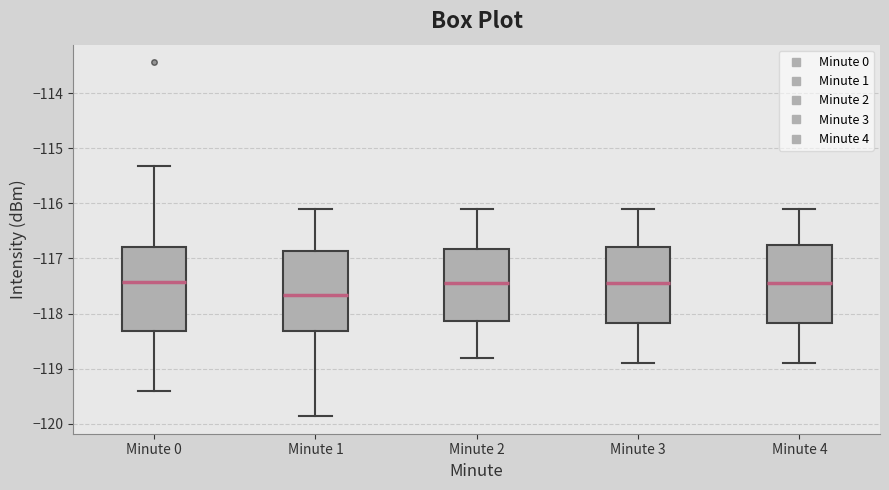

Reading left to right, read every box against the y-axis: the position of its median line, the range the box covers, and the ends of its whiskers. The values are not printed on the chart, so give them approximately, as read against the axis.

Minute 0: median -117.4, box -118.3 to -116.8, whiskers -119.4 to -115.3
Minute 1: median -117.7, box -118.3 to -116.9, whiskers -119.9 to -116.1
Minute 2: median -117.4, box -118.1 to -116.8, whiskers -118.8 to -116.1
Minute 3: median -117.4, box -118.2 to -116.8, whiskers -118.9 to -116.1
Minute 4: median -117.4, box -118.2 to -116.8, whiskers -118.9 to -116.1